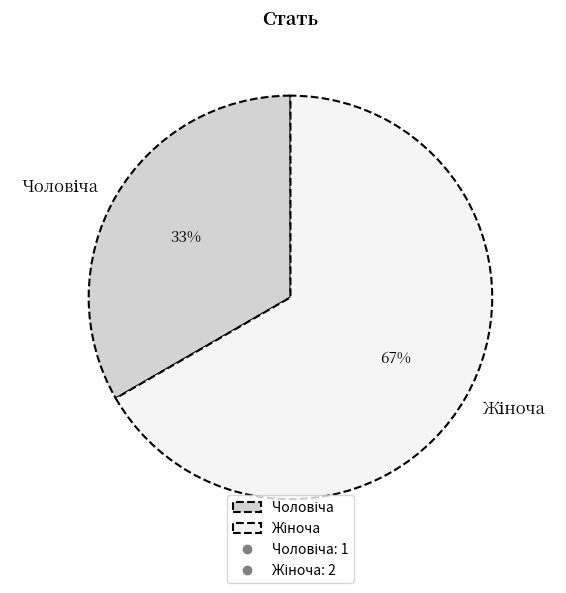

Is there a majority slice in this chart?

Yes